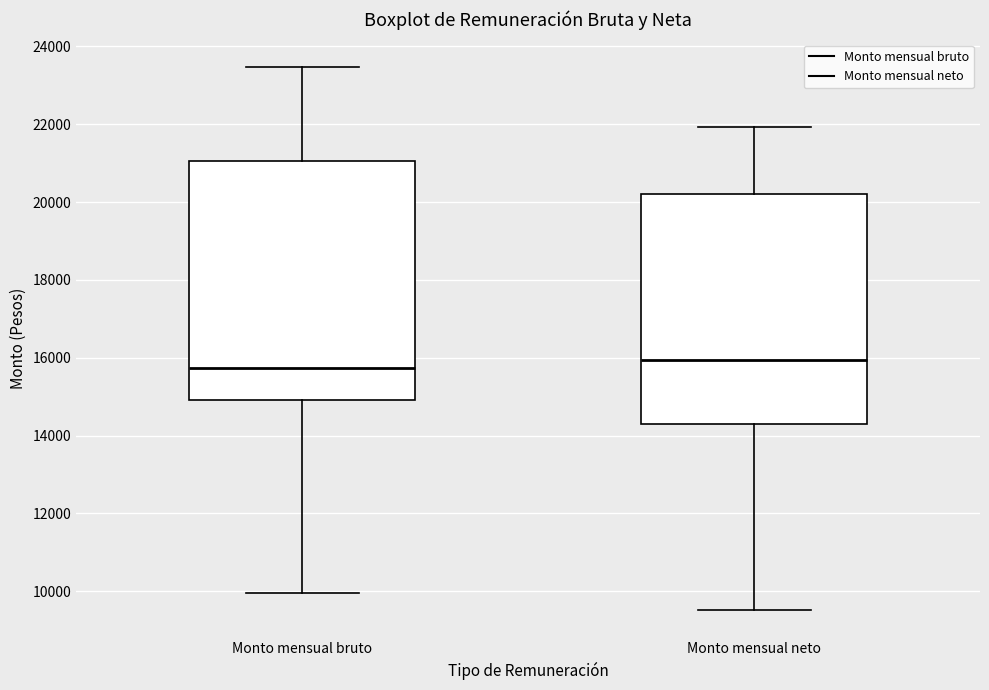

Which box is the tallest, from its lower edge to its upper edge?

Monto mensual bruto